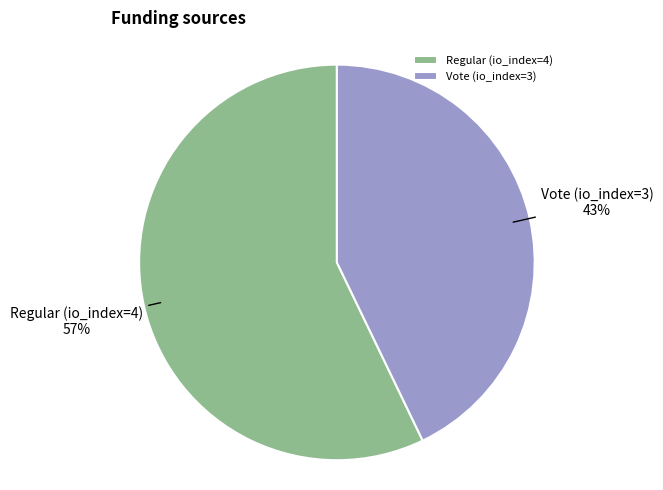

Does Regular (io_index=4) account for over 50% of the chart?

Yes